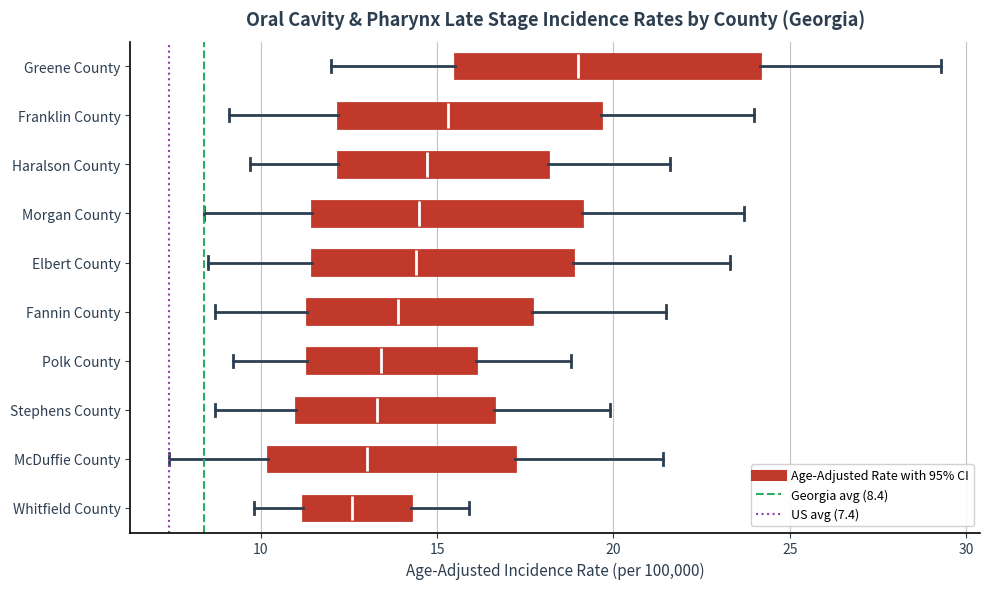

Reading bottom to top, transcribe this box plot: for each box, give where its median line is, the range the box spans, and where its two whiskers end, as read against the x-axis. The values are not printed on the chart, so give them approximately, as read against the axis.

Whitfield County: median 12.5, box 11.0 to 14.5, whiskers 10.0 to 16.0
McDuffie County: median 13.0, box 10.0 to 17.0, whiskers 7.5 to 21.5
Stephens County: median 13.5, box 11.0 to 16.5, whiskers 8.5 to 20.0
Polk County: median 13.5, box 11.5 to 16.0, whiskers 9.0 to 19.0
Fannin County: median 14.0, box 11.5 to 17.5, whiskers 8.5 to 21.5
Elbert County: median 14.5, box 11.5 to 19.0, whiskers 8.5 to 23.5
Morgan County: median 14.5, box 11.5 to 19.0, whiskers 8.5 to 23.5
Haralson County: median 14.5, box 12.0 to 18.0, whiskers 9.5 to 21.5
Franklin County: median 15.5, box 12.0 to 19.5, whiskers 9.0 to 24.0
Greene County: median 19.0, box 15.5 to 24.0, whiskers 12.0 to 29.5